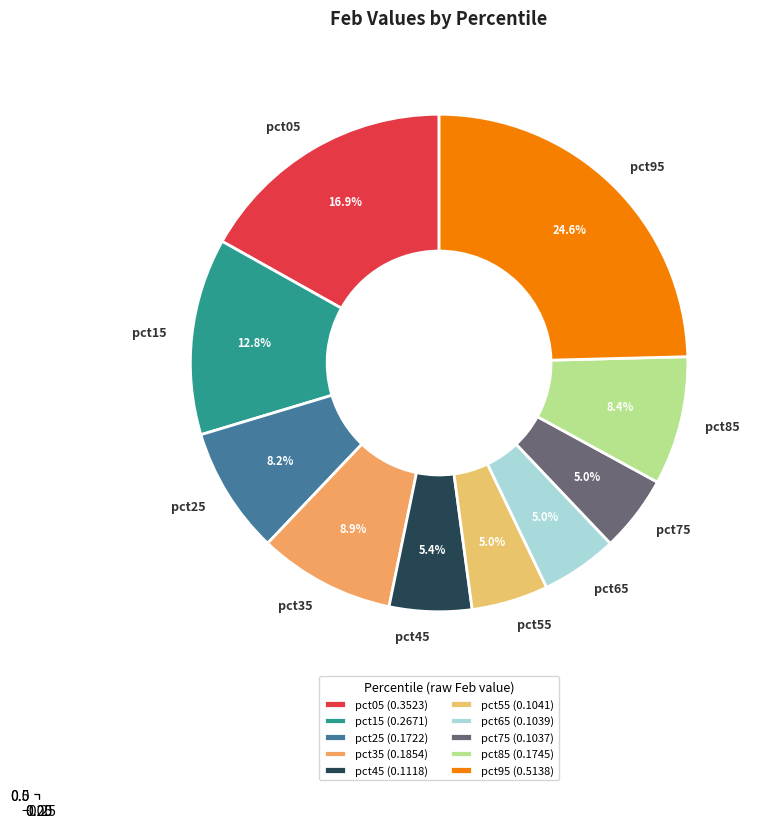

Do pct15 and pct65 together represent more than half of the pie?

No